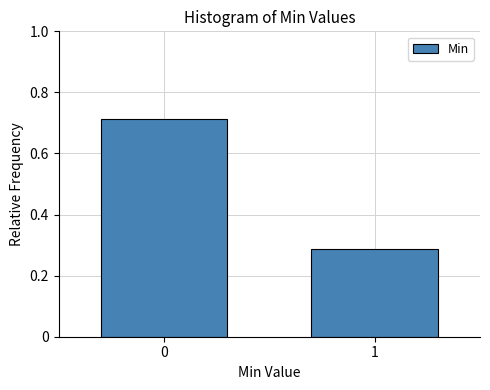

What is the change in value from 0 to 1?

-0.4